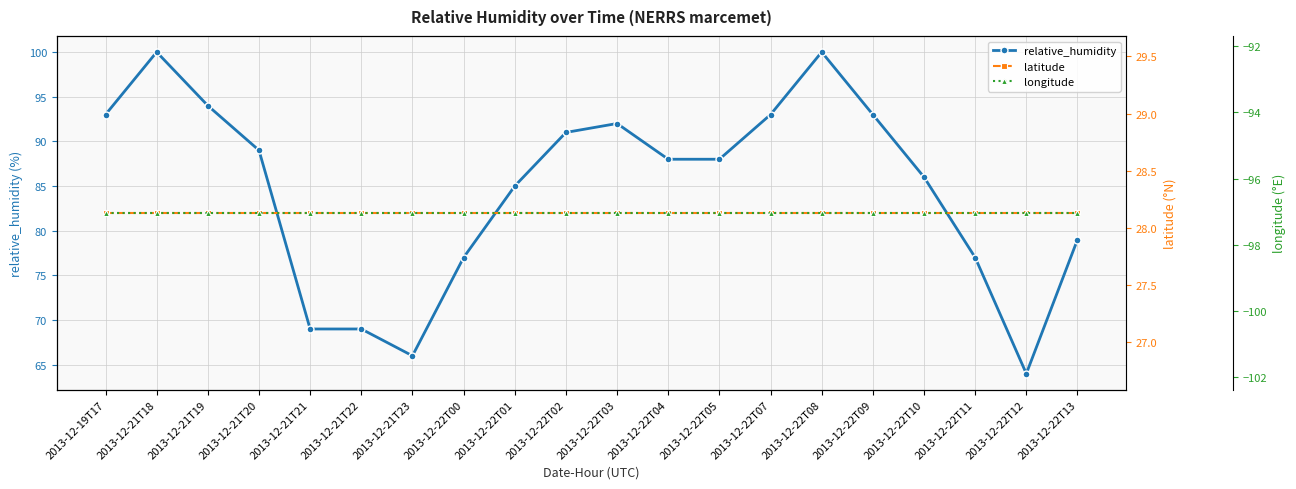

What is the maximum value shown in the chart?

100.0